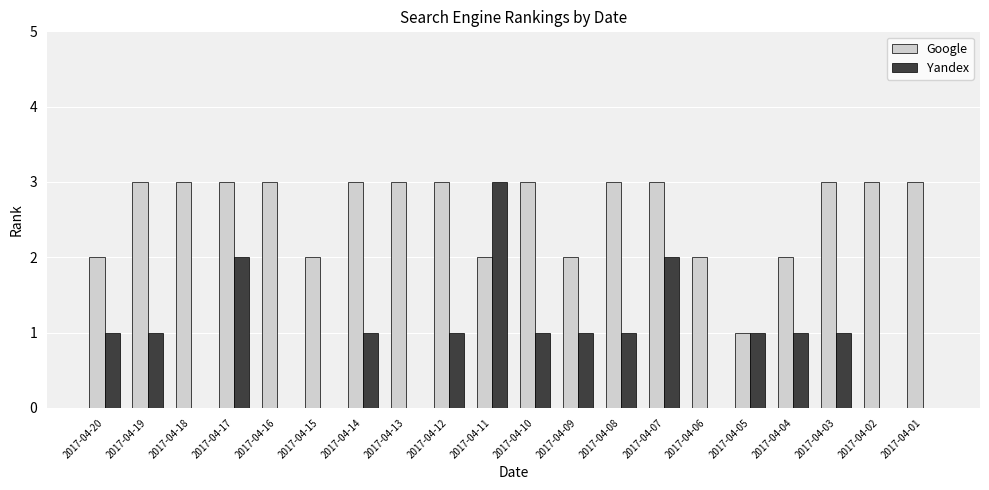

Which series changed the most between 2017-04-13 and 2017-04-11?

Yandex